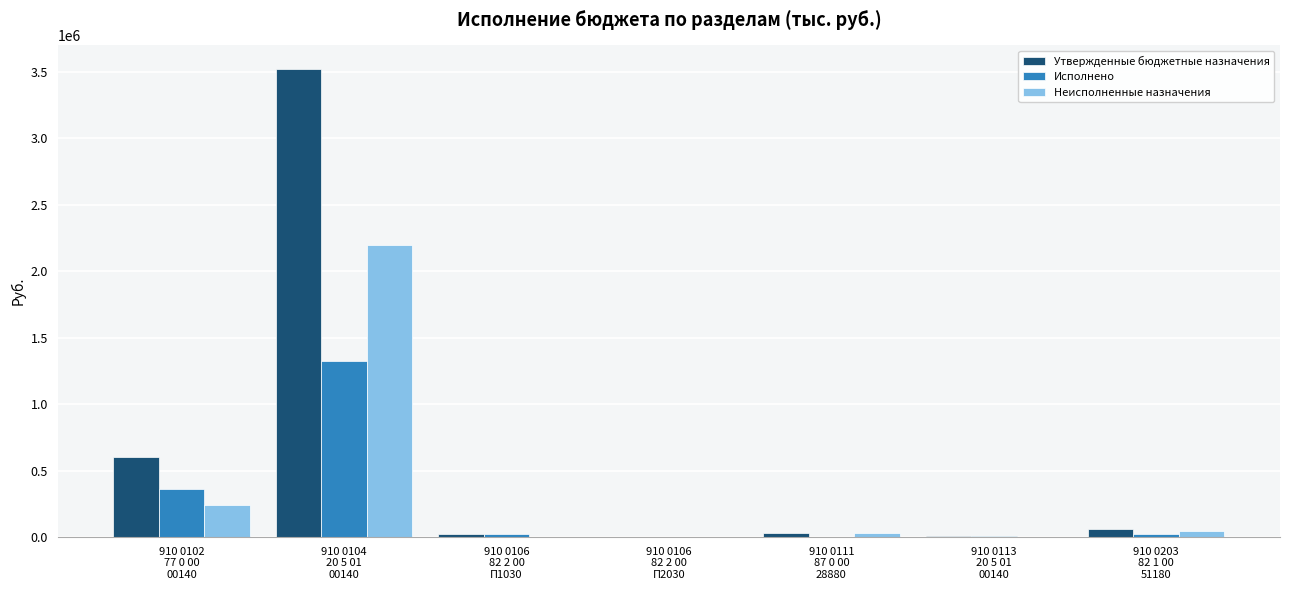

Where is Исполнено nearest to the value 663525?

910 0102
77 0 00
00140